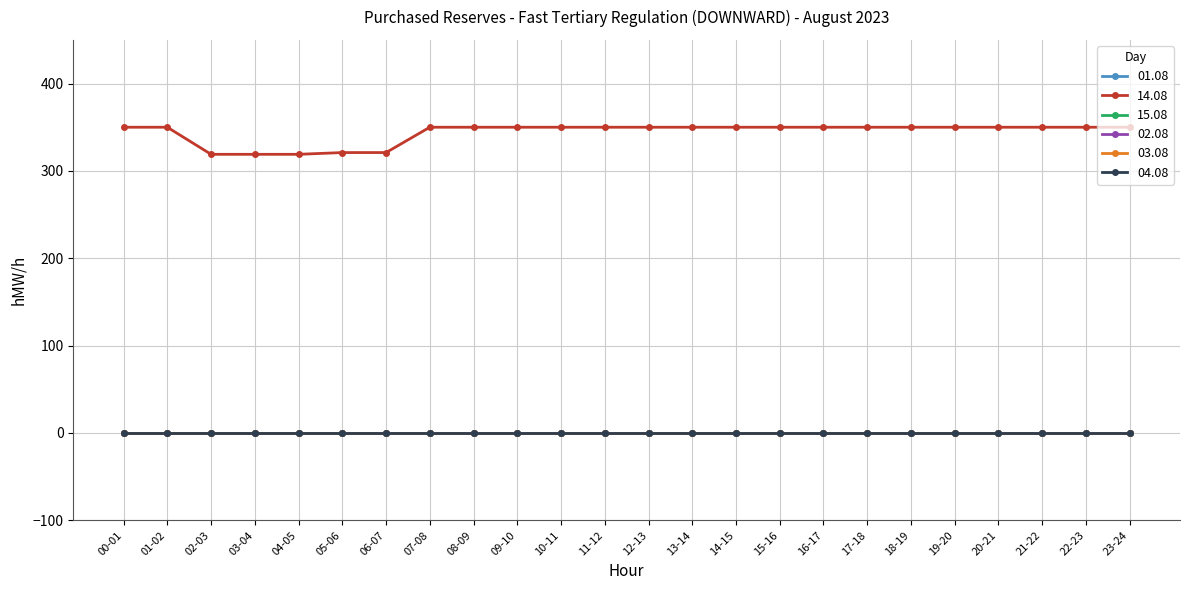

Which has a higher value, 17-18 or 06-07?

17-18